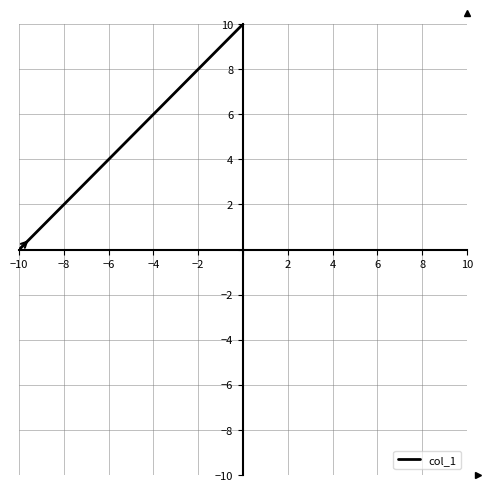

What is the average value?

5